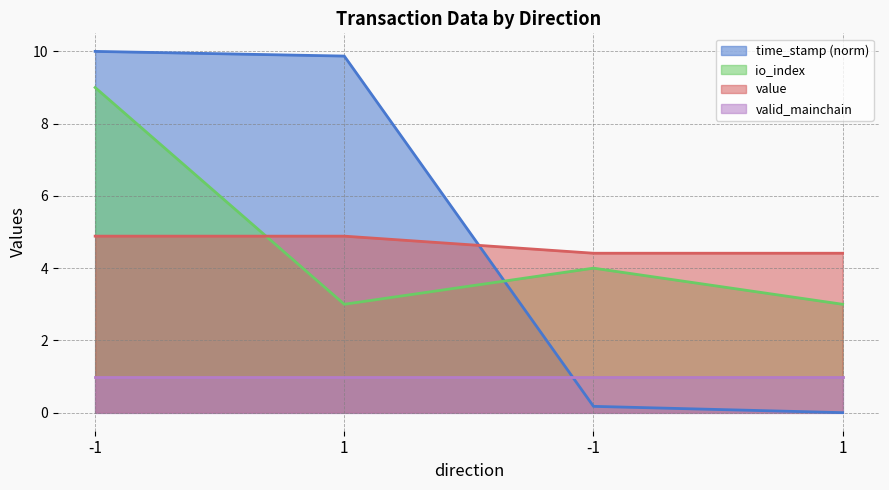

Does the chart display data point markers on the line(s)?

No